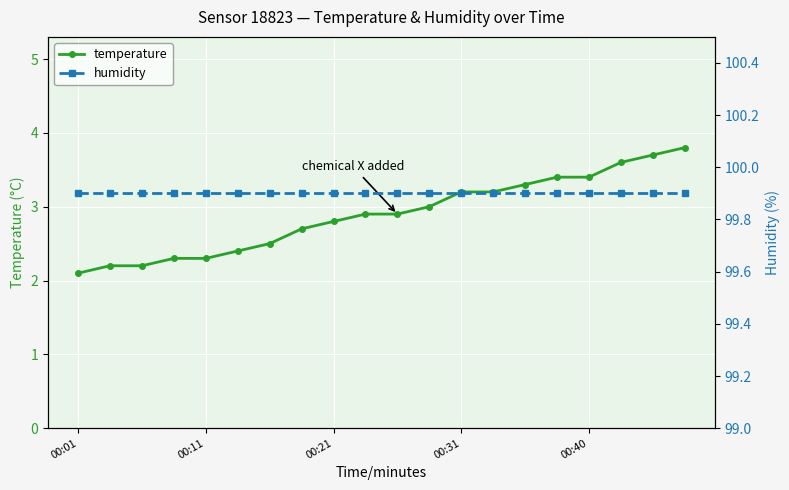

True or false: temperature and humidity cross at least once.

False